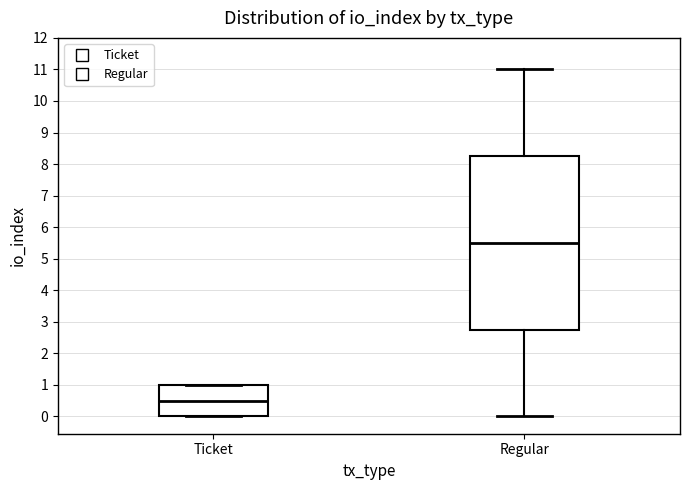

Comparing the boxes themselves (not the whiskers), which one is the tallest?

Regular